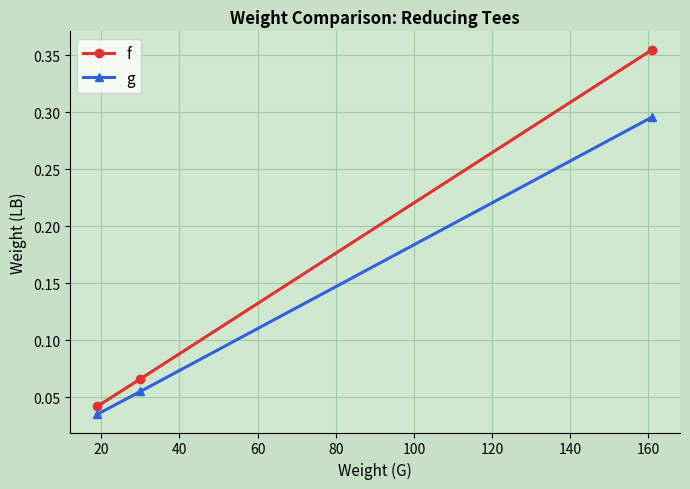

At how many categories does at least one series exceed 0?

3